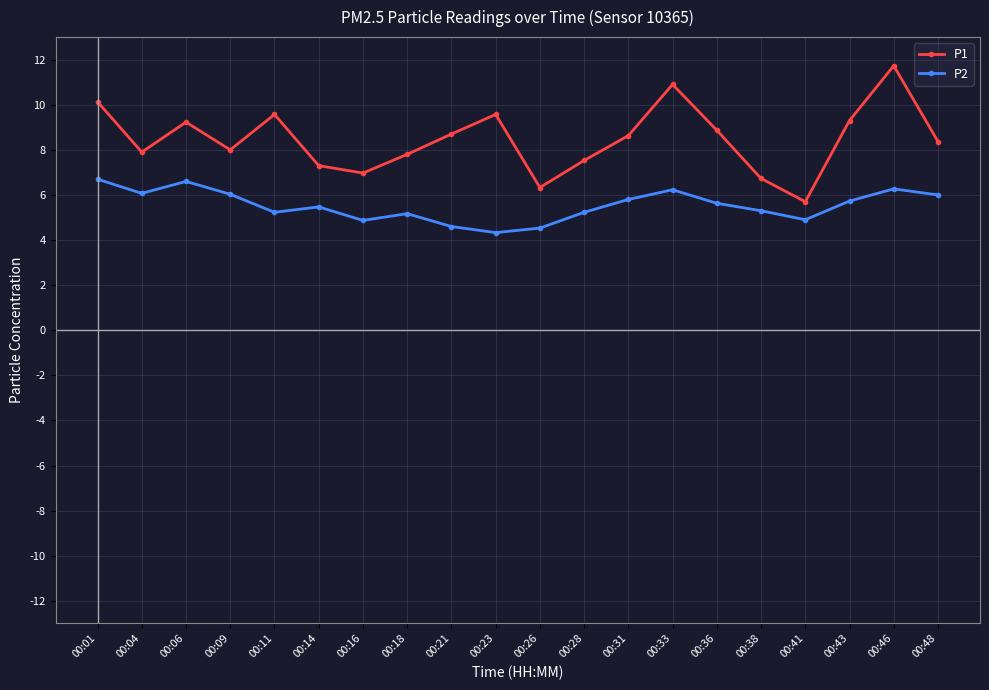

What is the spread (max minus min) of values at 00:38?

1.4